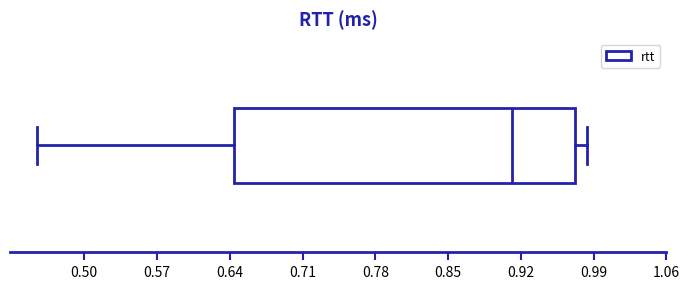

Transcribe this box plot: give where the median line is, the range the box spans, and where the two whiskers end, as read against the x-axis. The values are not printed on the chart, so give them approximately, as read against the axis.

median 0.91, box 0.64 to 0.97, whiskers 0.46 to 0.98